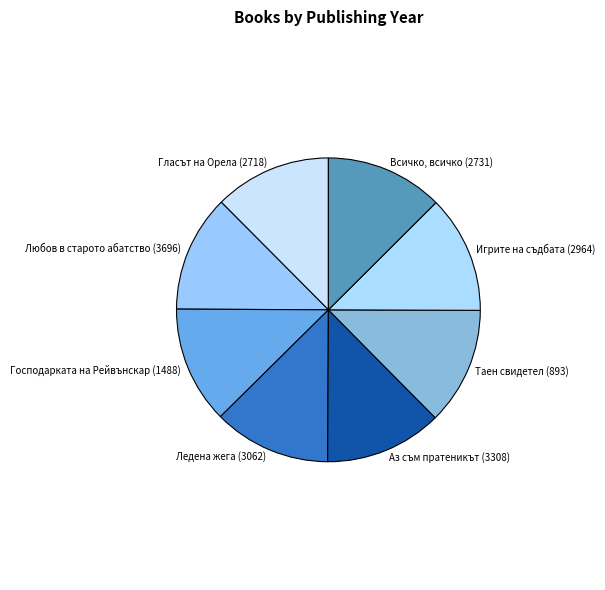

Approximately how many times larger is the value at Таен свидетел (893) compared to Всичко, всичко (2731)?

1.0